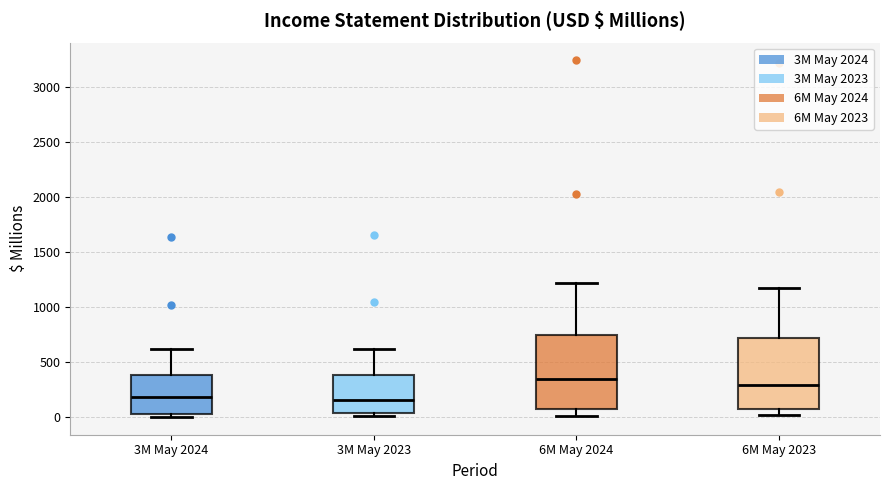

Where does the lower whisker of the box for 6M May 2024 end on the y-axis? The values are not printed on the chart, so give them approximately, as read against the axis.

0